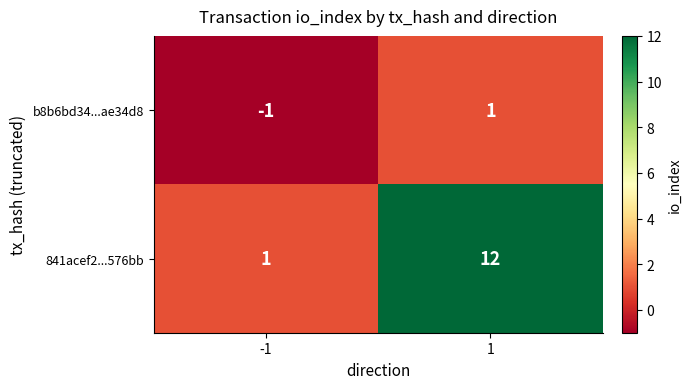

At which category does the chart reach its peak across all series?

1